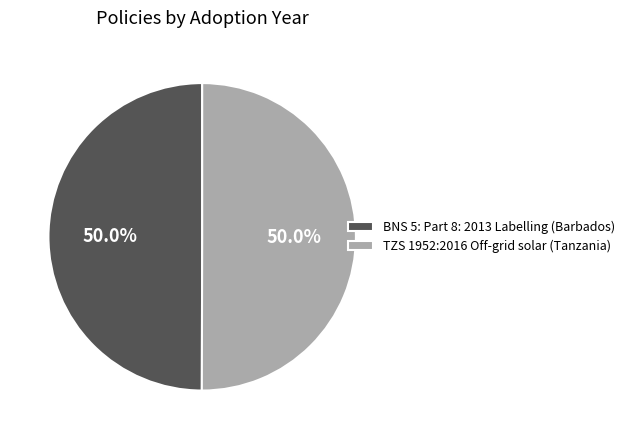

Count the number of slices in the pie.

2